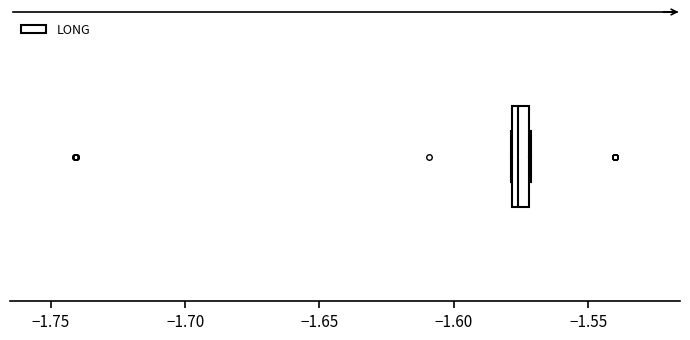

Where does the median line of the box sit on the x-axis? The values are not printed on the chart, so give them approximately, as read against the axis.

-1.575